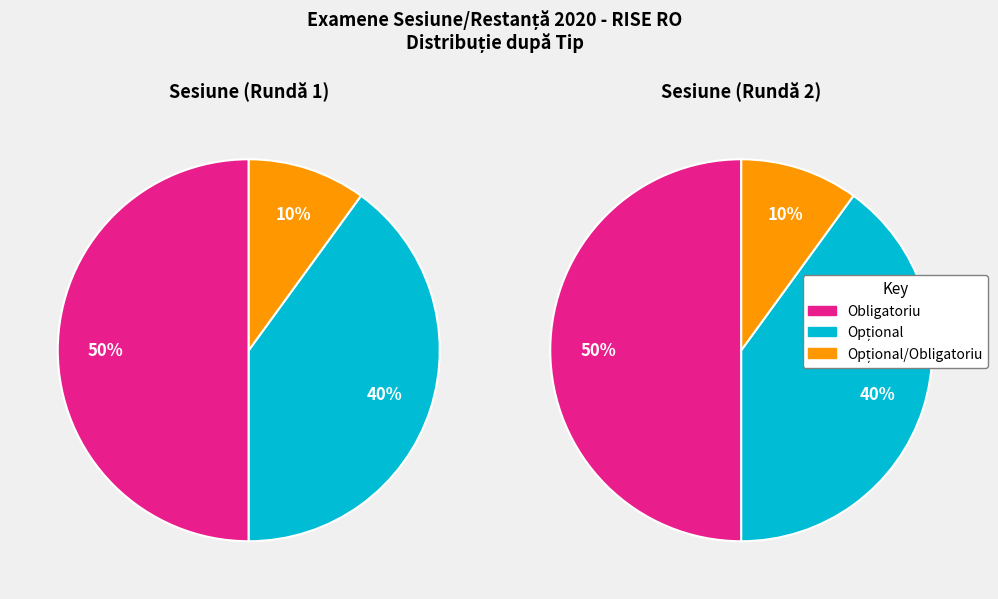

Between Obligatoriu and Opțional, which series saw the biggest shift?

Obligatoriu